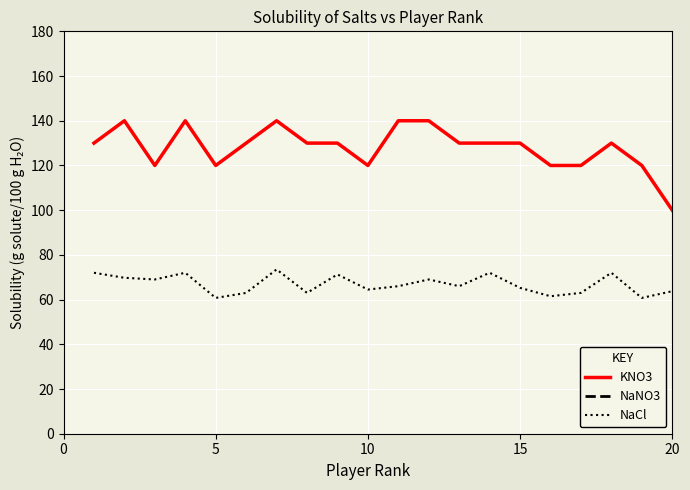

Which series has the largest range (max minus min)?

NaNO3